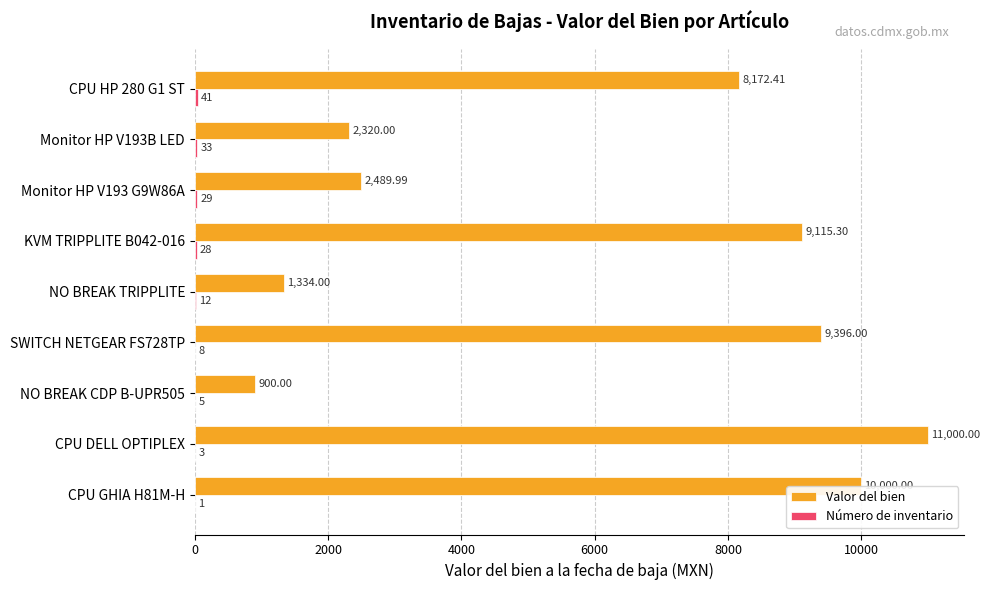

Which series has the largest total across all categories?

Valor del bien